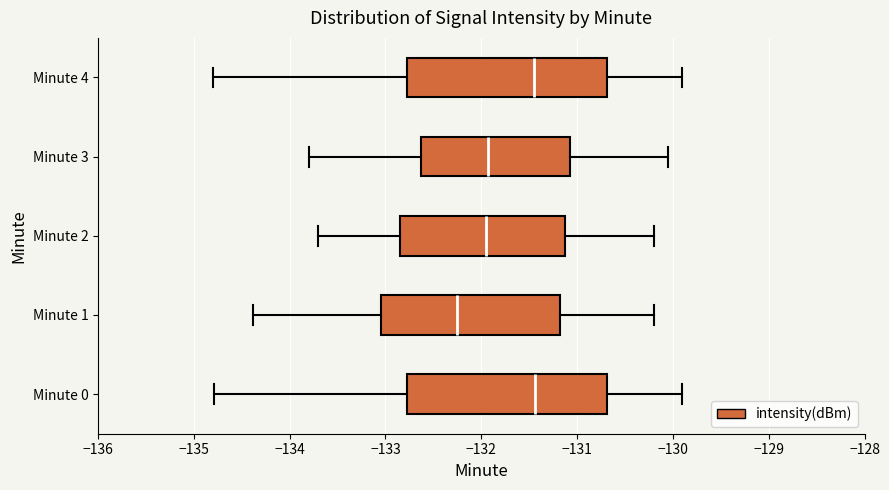

Reading bottom to top, read every box against the x-axis: the position of its median line, the range the box covers, and the ends of its whiskers. The values are not printed on the chart, so give them approximately, as read against the axis.

Minute 0: median -131.4, box -132.8 to -130.7, whiskers -134.8 to -129.9
Minute 1: median -132.2, box -133.0 to -131.2, whiskers -134.4 to -130.2
Minute 2: median -131.9, box -132.8 to -131.1, whiskers -133.7 to -130.2
Minute 3: median -131.9, box -132.6 to -131.1, whiskers -133.8 to -130.0
Minute 4: median -131.4, box -132.8 to -130.7, whiskers -134.8 to -129.9